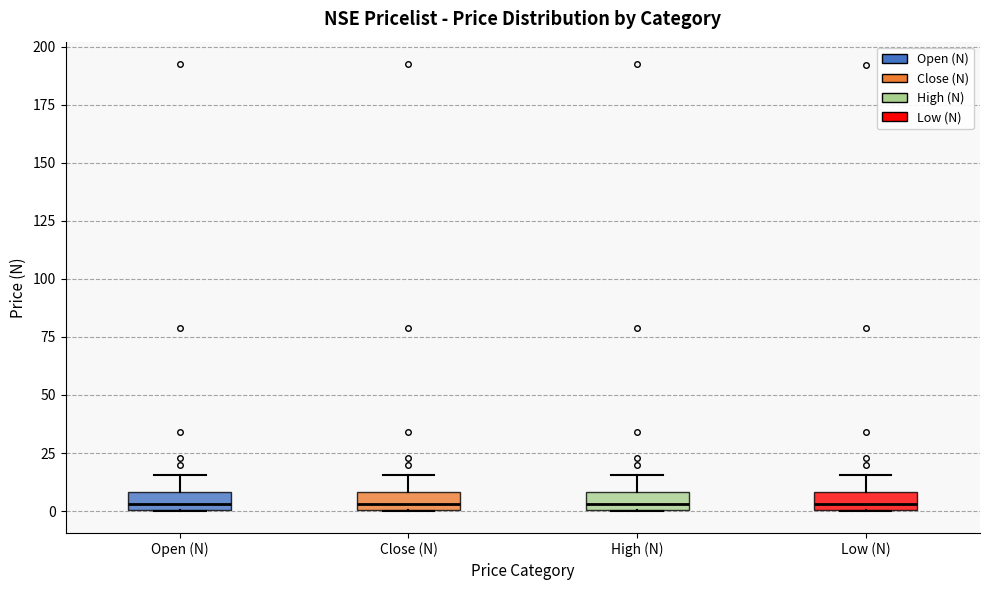

Where does the median line of the box for Open (N) sit on the y-axis? The values are not printed on the chart, so give them approximately, as read against the axis.

5